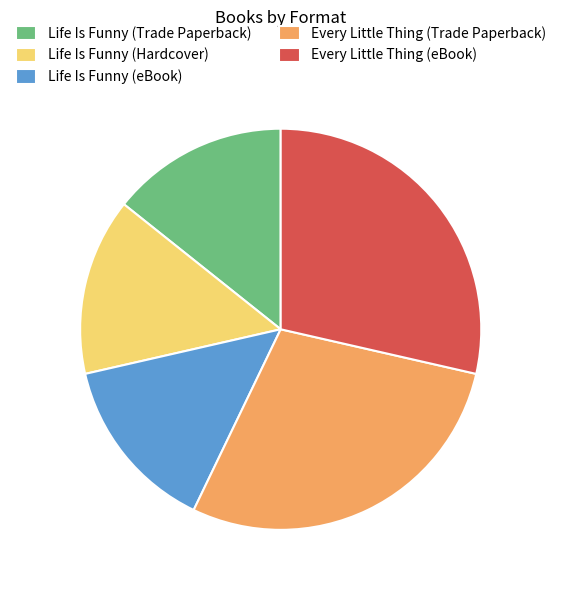

The Every Little Thing (eBook) slice represents 14% of the pie. True or false?

False